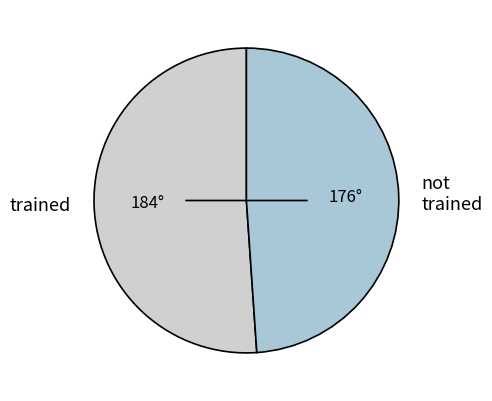

The trained slice represents 51% of the pie. True or false?

True